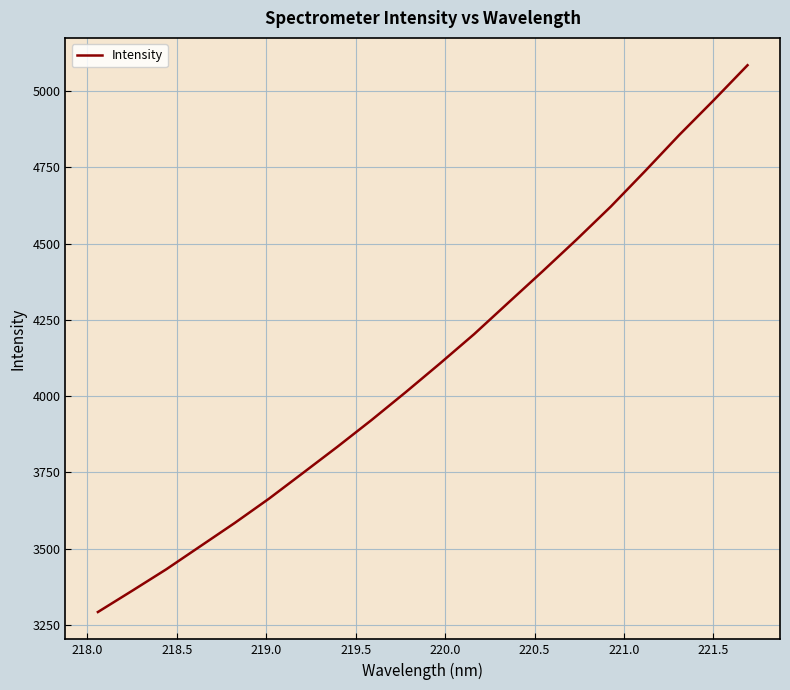

What is the maximum value shown in the chart?

5084.4